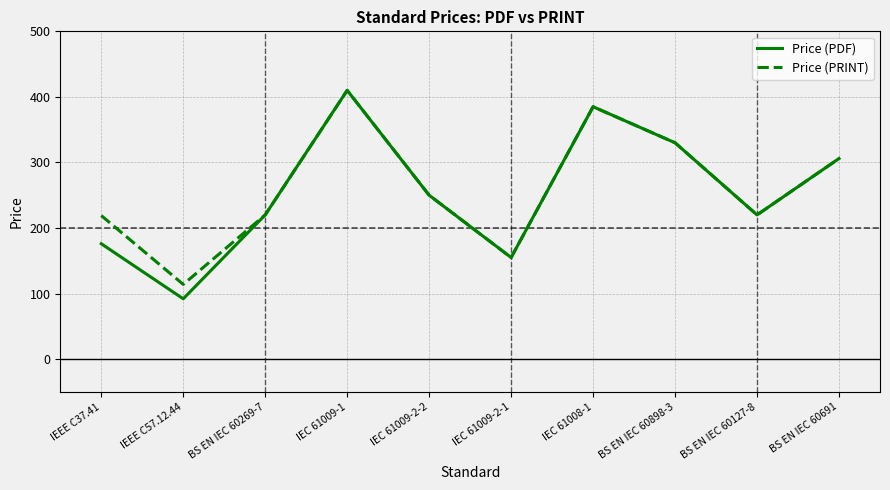

Does the chart display data point markers on the line(s)?

No